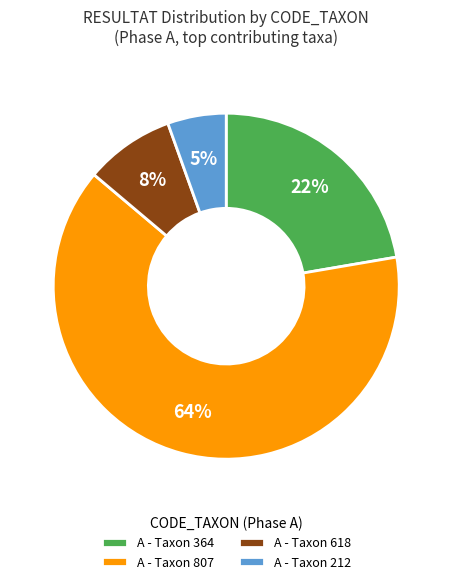

Which has a higher value, A - Taxon 212 or A - Taxon 364?

A - Taxon 364